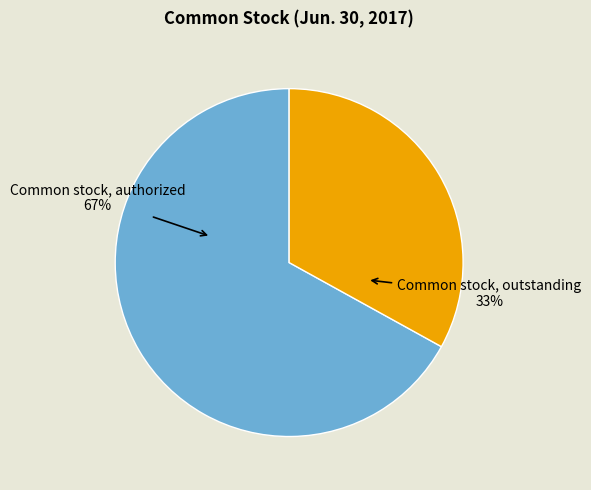

To the nearest percent, what is the average slice percentage?

50%